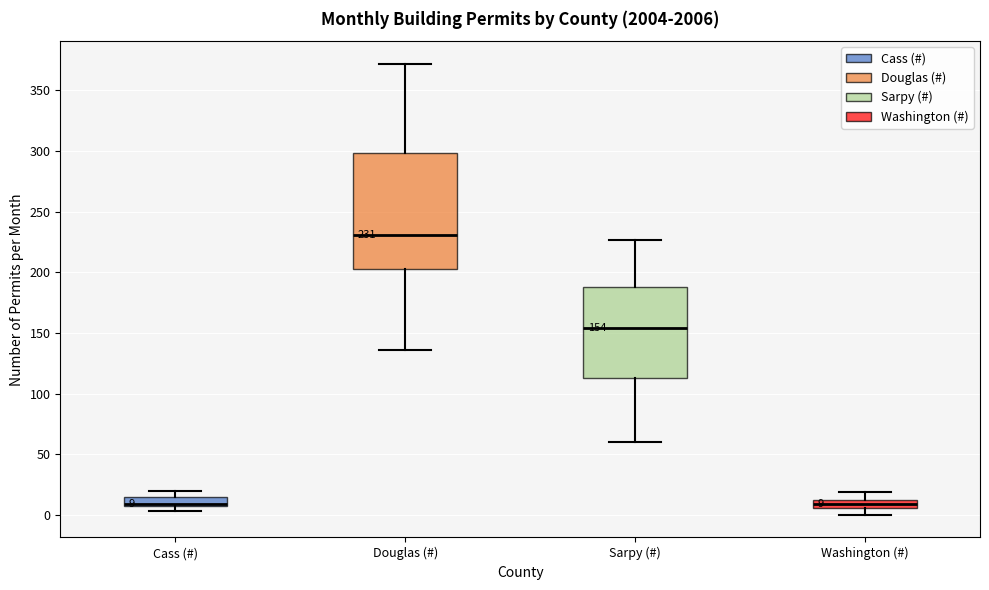

Which box is the tallest, from its lower edge to its upper edge?

Douglas (#)